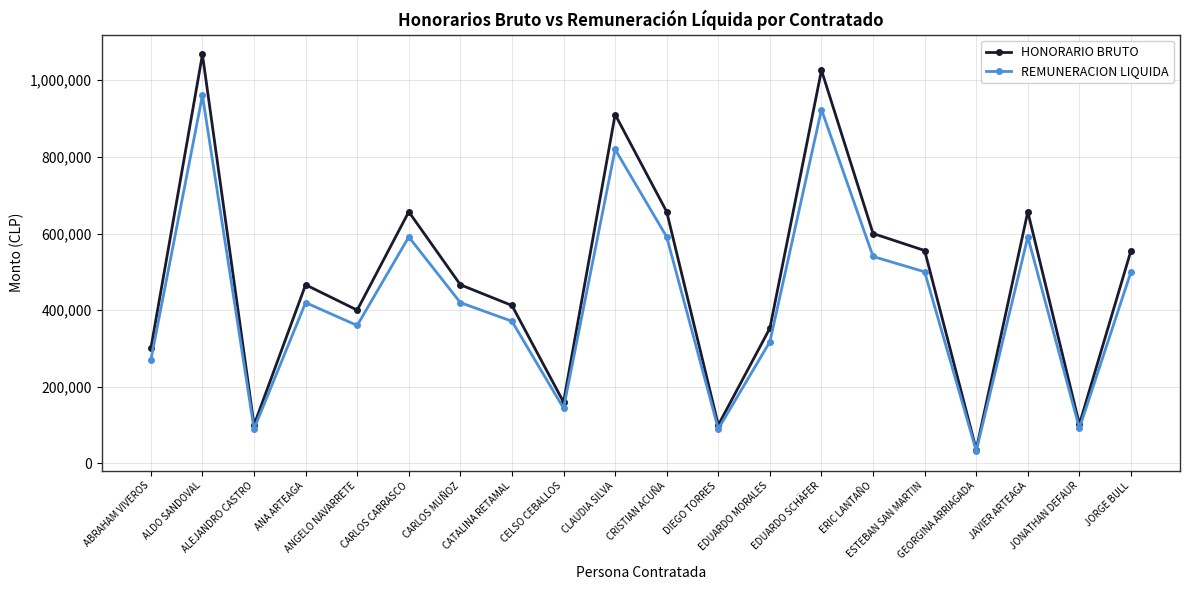

What is the difference between the maximum and minimum values in the REMUNERACION LIQUIDA series?

927923